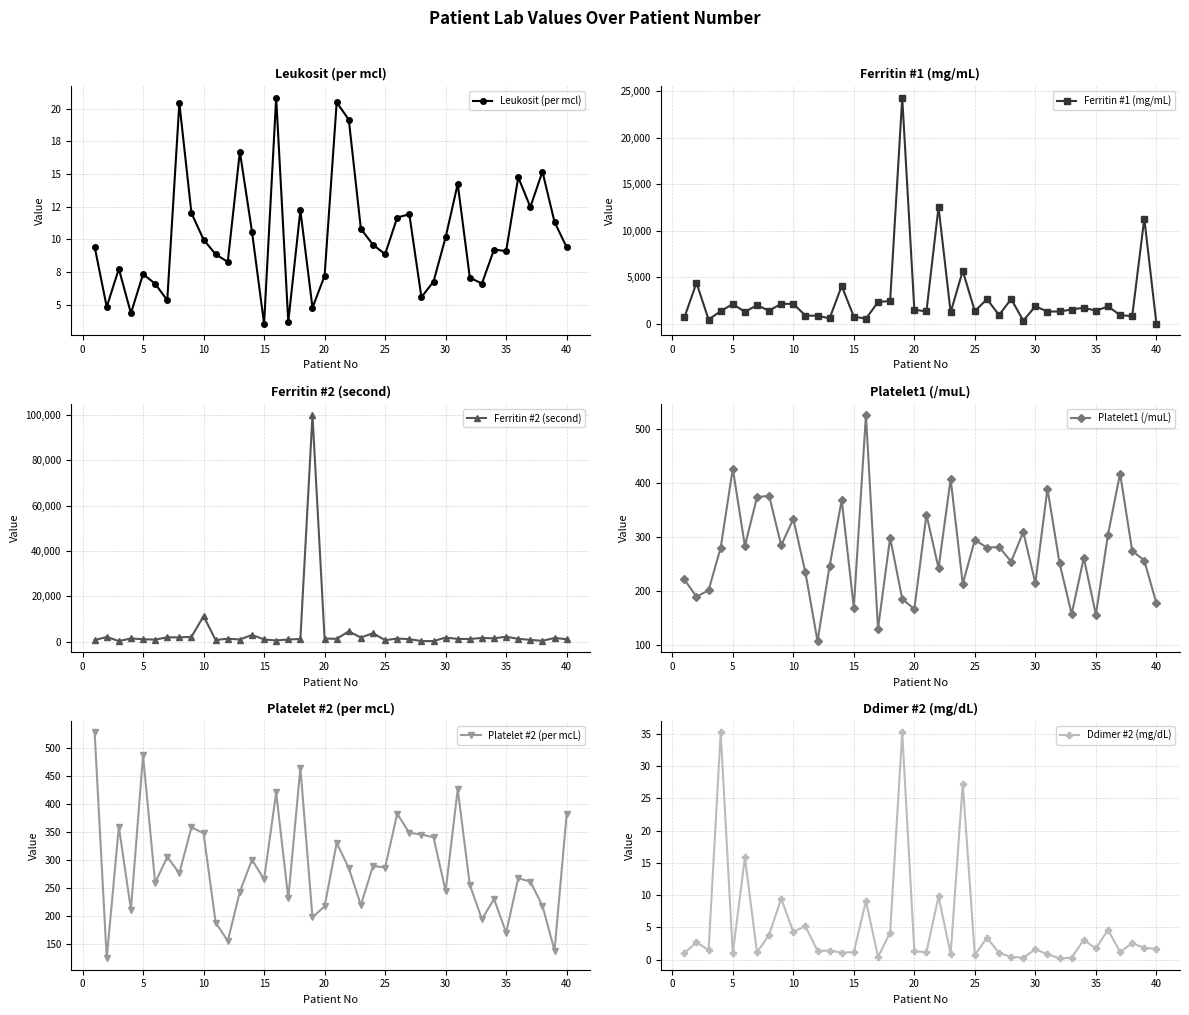

True or false: Platelet #2 (per mcL) and Leukosit (per mcl) intersect in this chart.

False